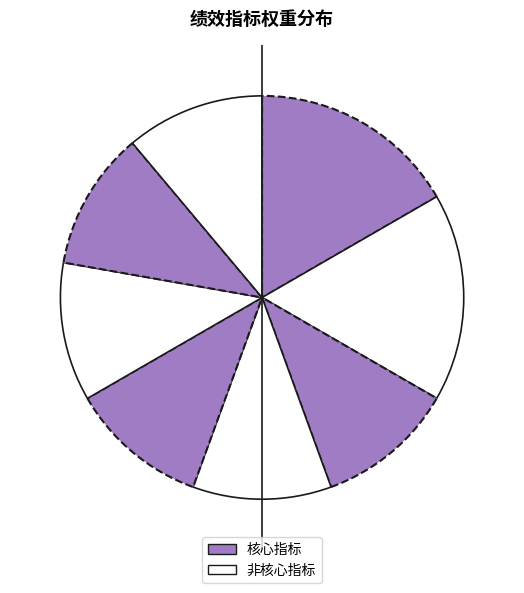

How many segments does this pie chart have?

8